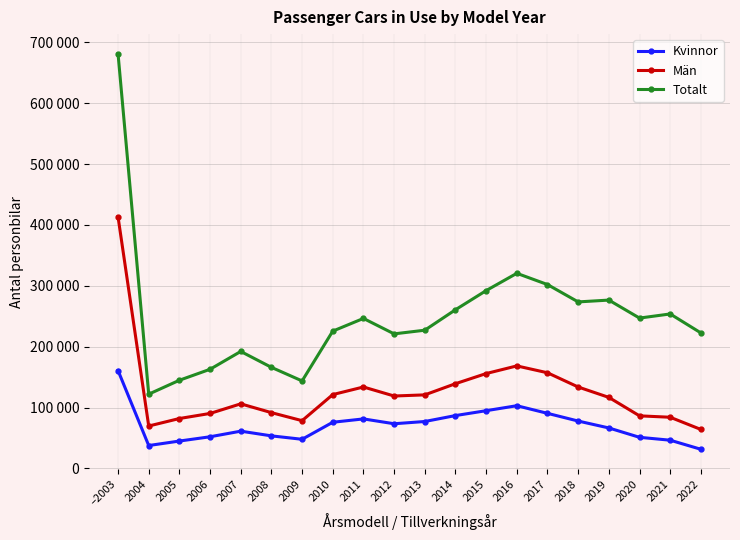

What is the difference between the maximum and minimum values in the Män series?

349162